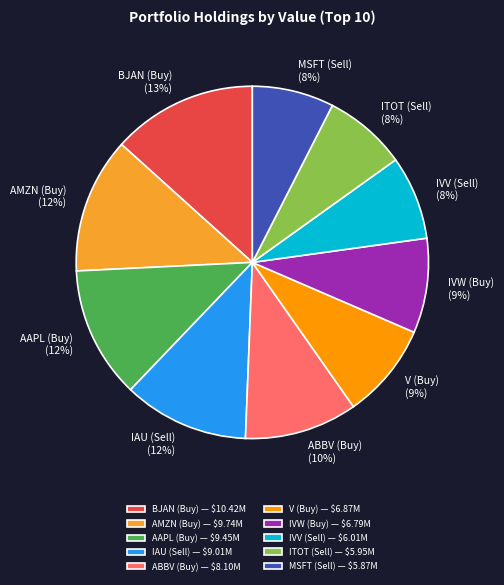

Count the number of slices in the pie.

10